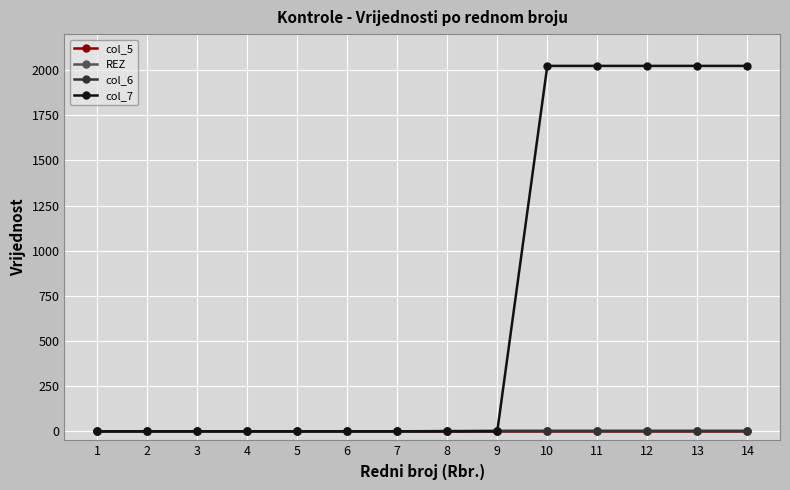

The value of col_7 at 12 is 2024. True or false?

True